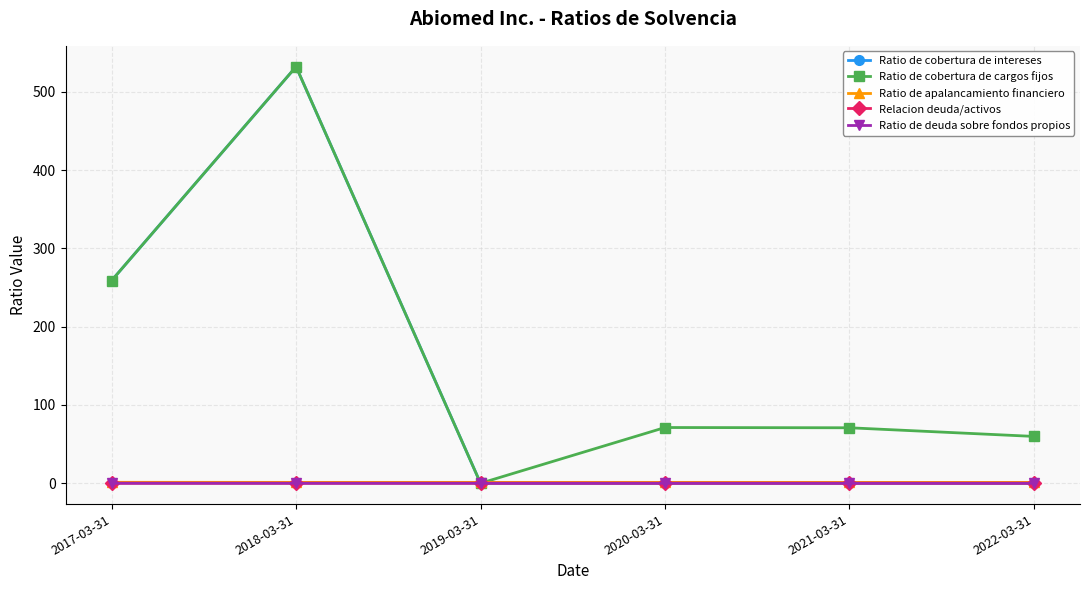

Which category has the highest value across all series?

2018-03-31